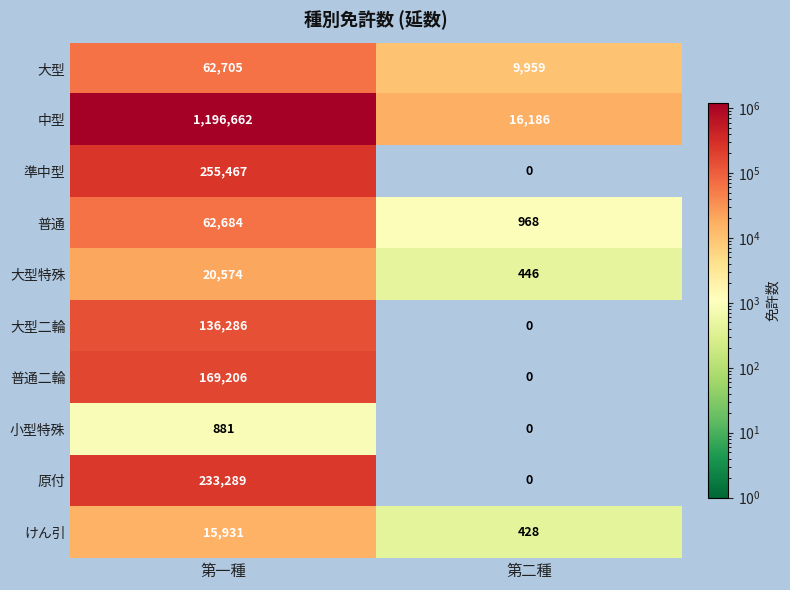

Reading right to left, what are all the values shown in this chart?

大型: 9959	62705
中型: 16186	1196662
準中型: 0	255467
普通: 968	62684
大型特殊: 446	20574
大型二輪: 0	136286
普通二輪: 0	169206
小型特殊: 0	881
原付: 0	233289
けん引: 428	15931